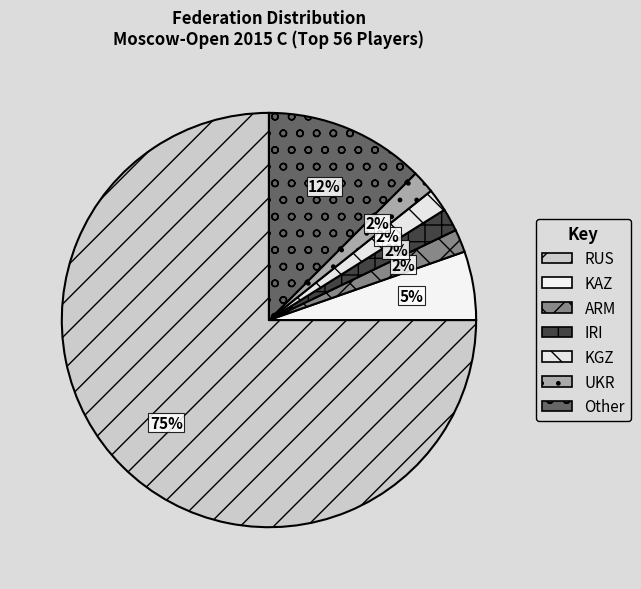

Is the sum of Other and KAZ greater than half?

No